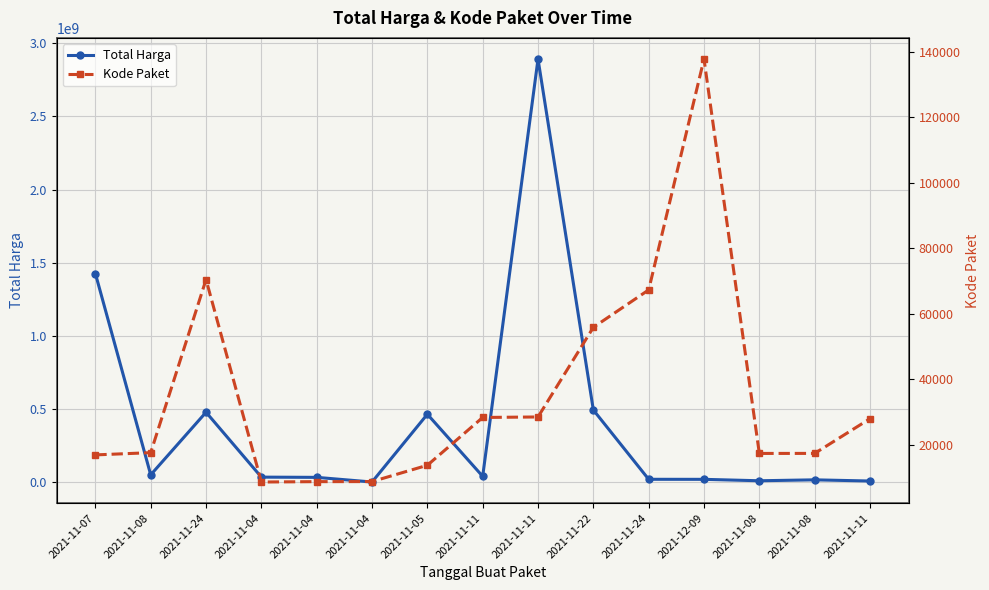

What is the difference between the Total Harga values at 2021-11-08 and 2021-11-24?

3661040